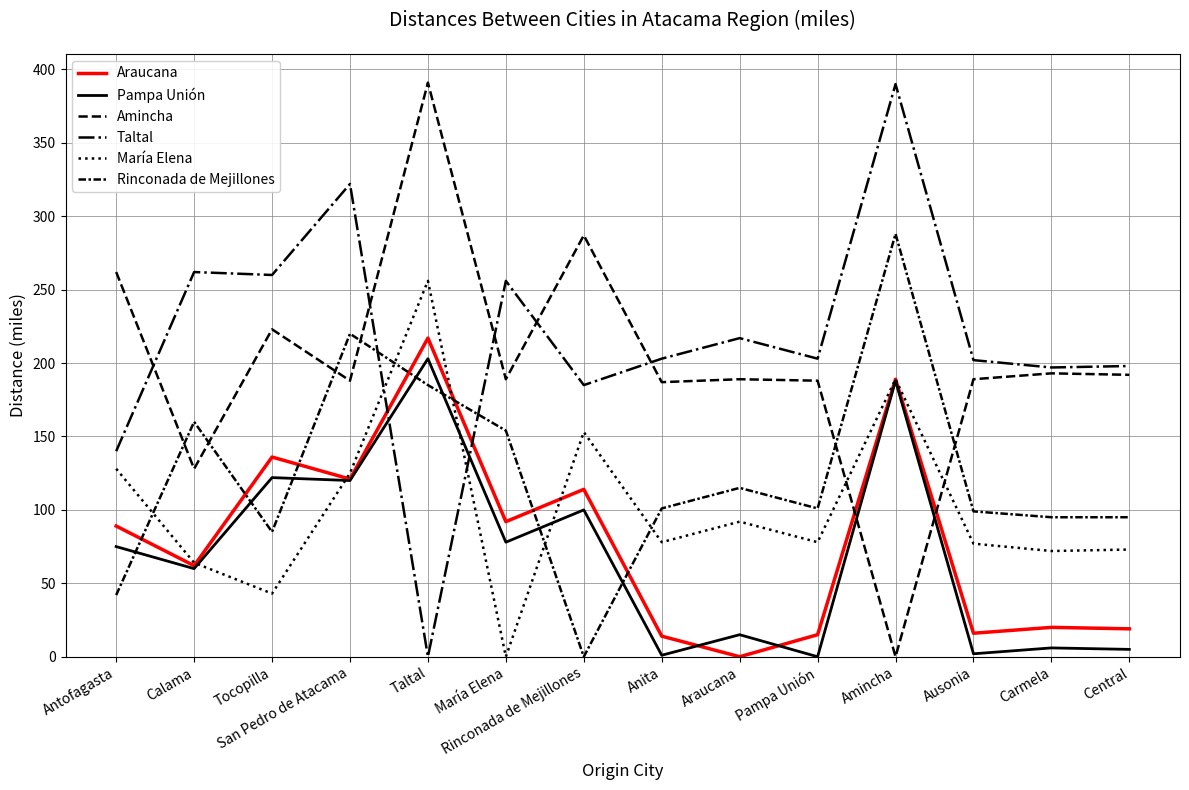

Does the chart display data point markers on the line(s)?

No